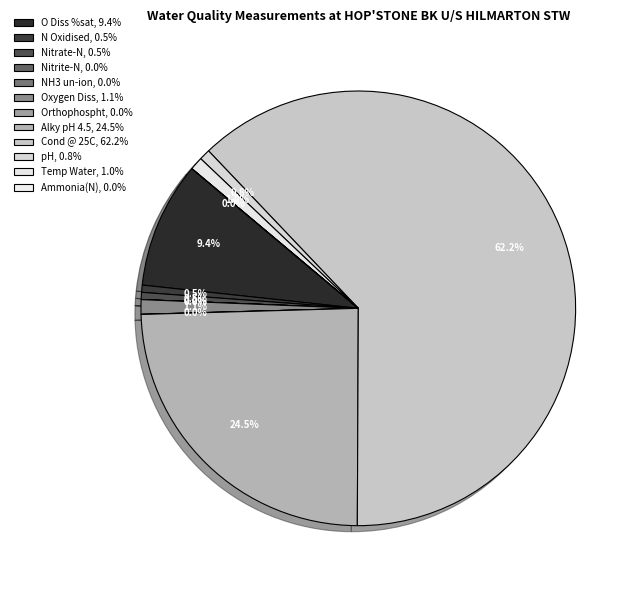

Count the number of slices in the pie.

12